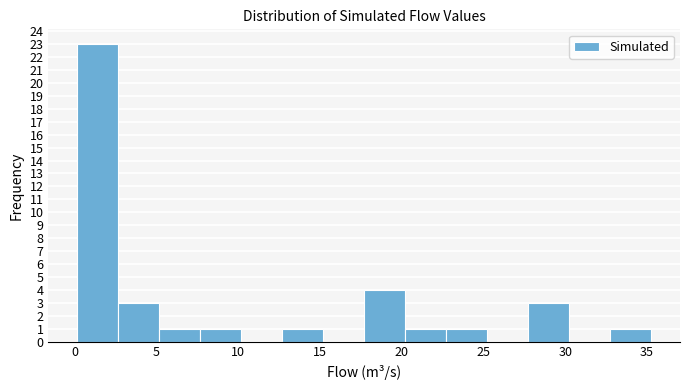

What is the height of the bar covering 0.0 to 2.5 on the x-axis? Neither the bar edges nor the heights are printed on the chart, so give them approximately, as read against the axes.

23